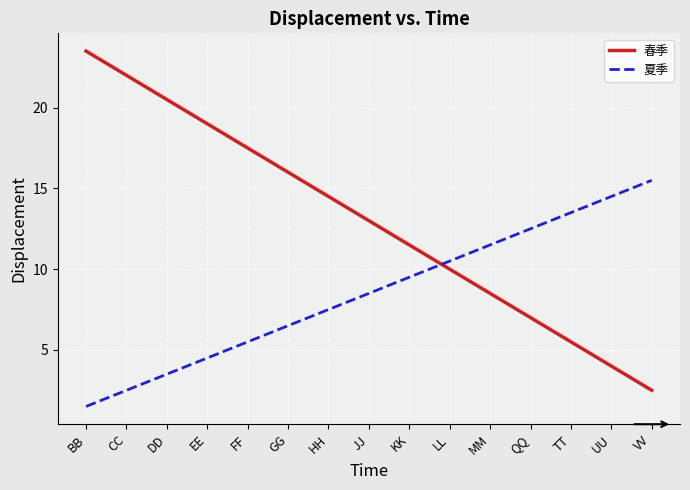

Is the value of 春季 at KK greater than the value of 夏季 at LL?

Yes